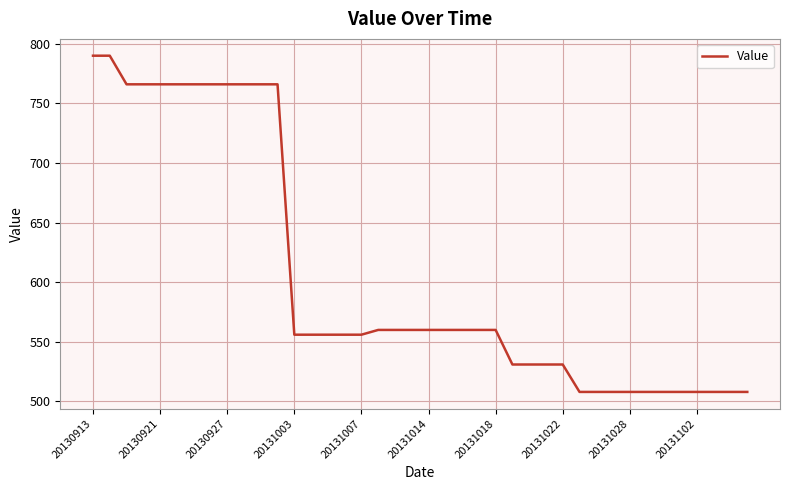

What is the difference between the second highest and minimum values?

282